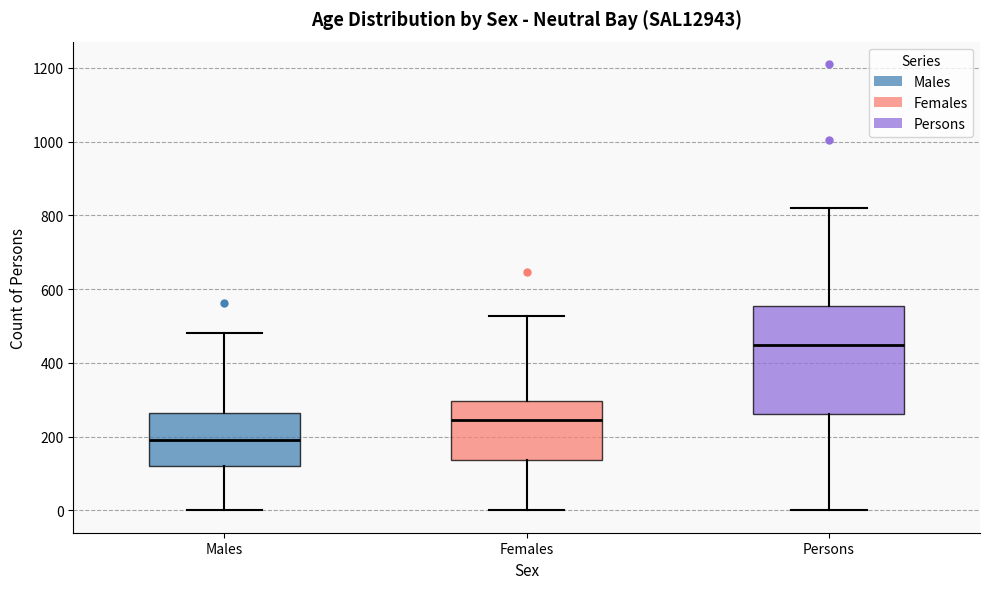

Where is the lower edge of the box for Females on the y-axis? The values are not printed on the chart, so give them approximately, as read against the axis.

140